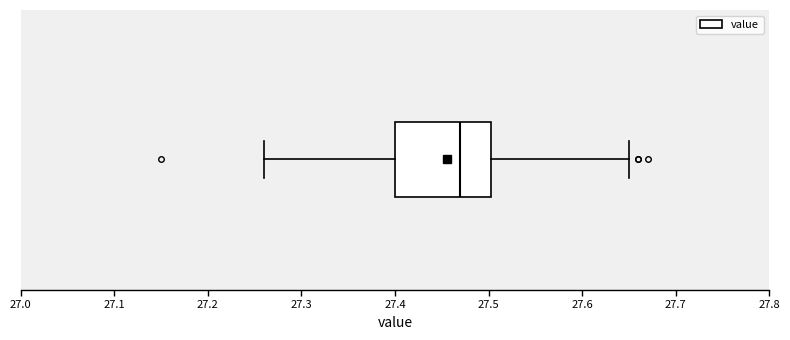

Transcribe this box plot: give where the median line is, the range the box spans, and where the two whiskers end, as read against the x-axis. The values are not printed on the chart, so give them approximately, as read against the axis.

median 27.47, box 27.40 to 27.50, whiskers 27.26 to 27.65